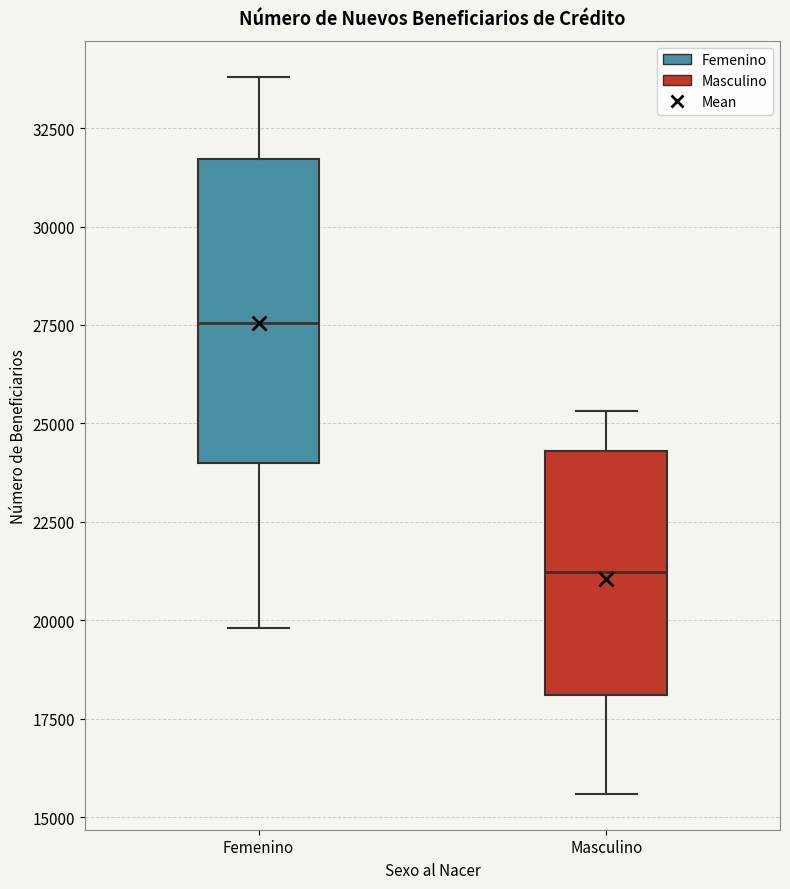

Where is the lower edge of the box for Femenino on the y-axis? The values are not printed on the chart, so give them approximately, as read against the axis.

24000